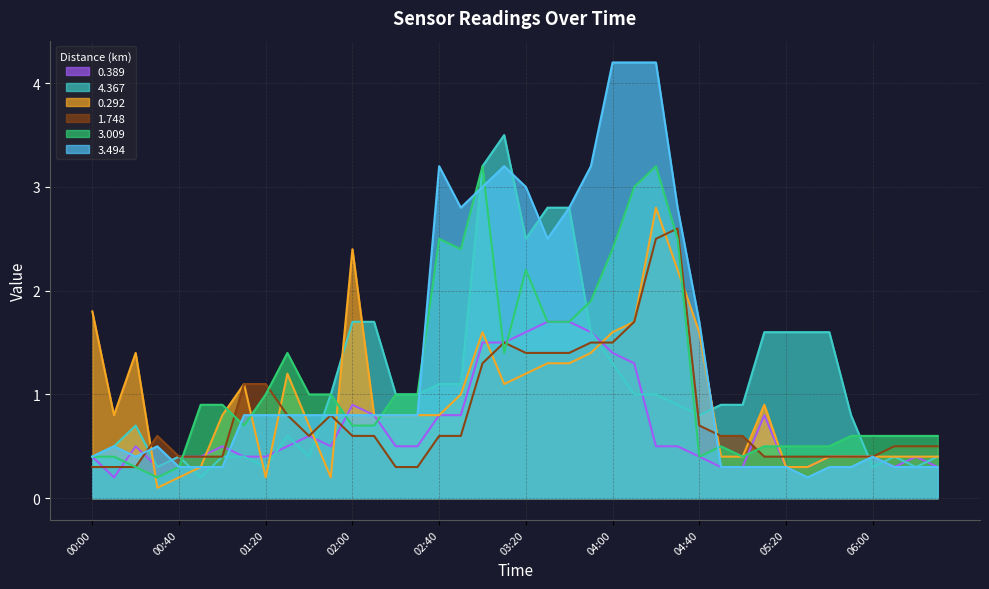

How many intersections are there between 3.494 and 1.748?

2